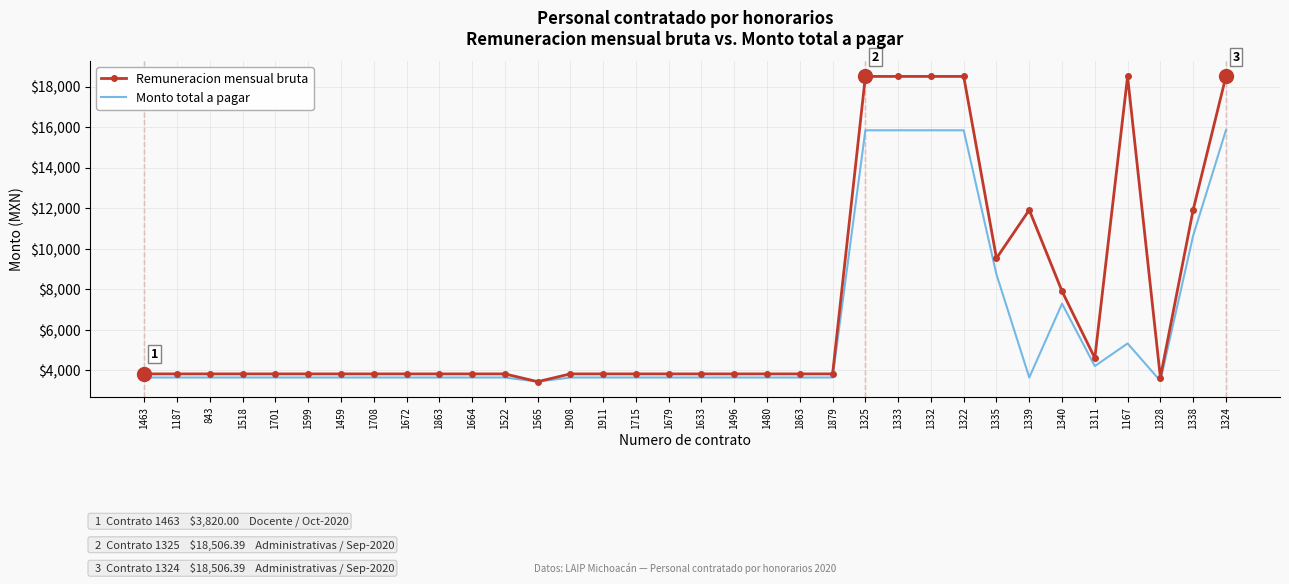

What is the label of the 21st point from the left?

1863